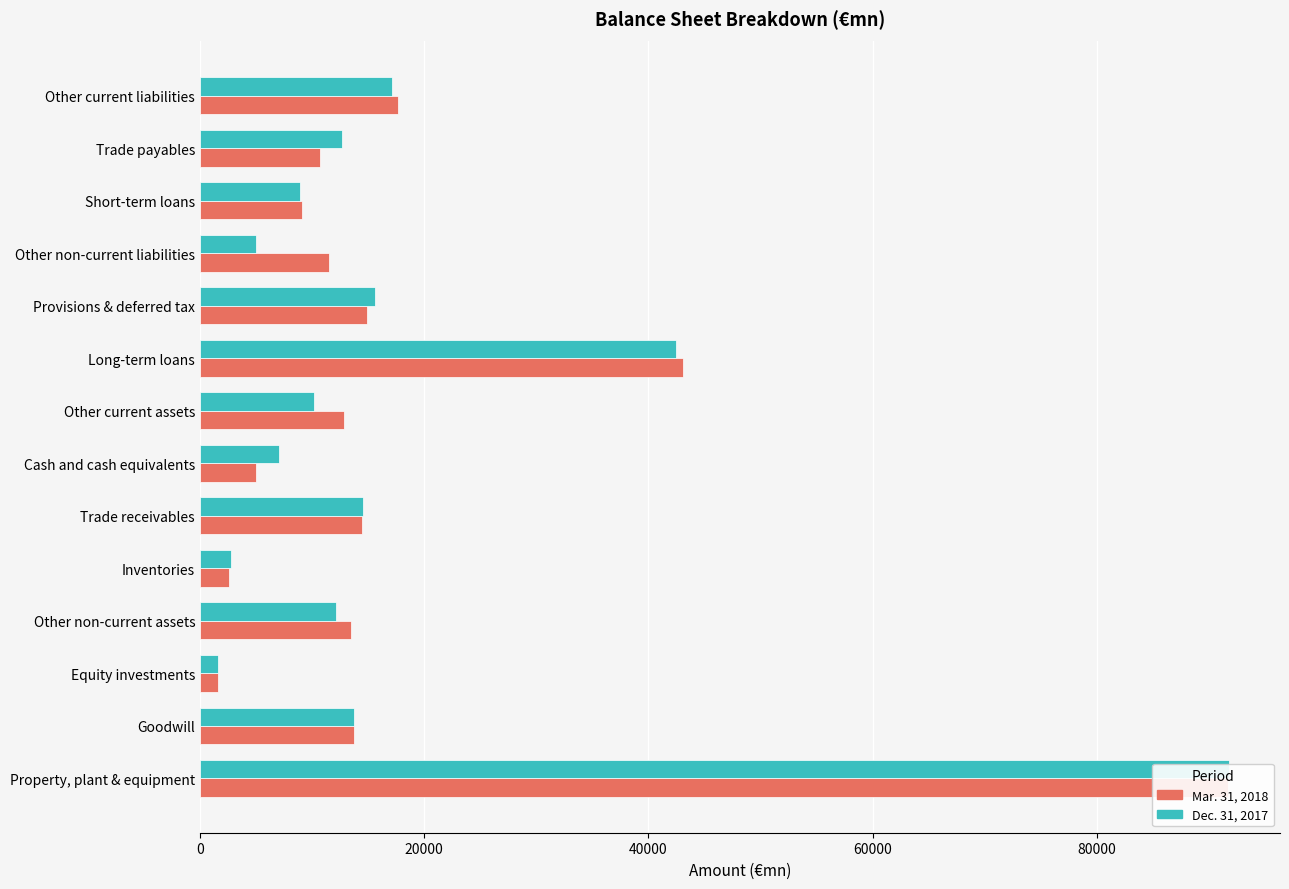

How many values in the Mar. 31, 2018 series exceed 13432?

6